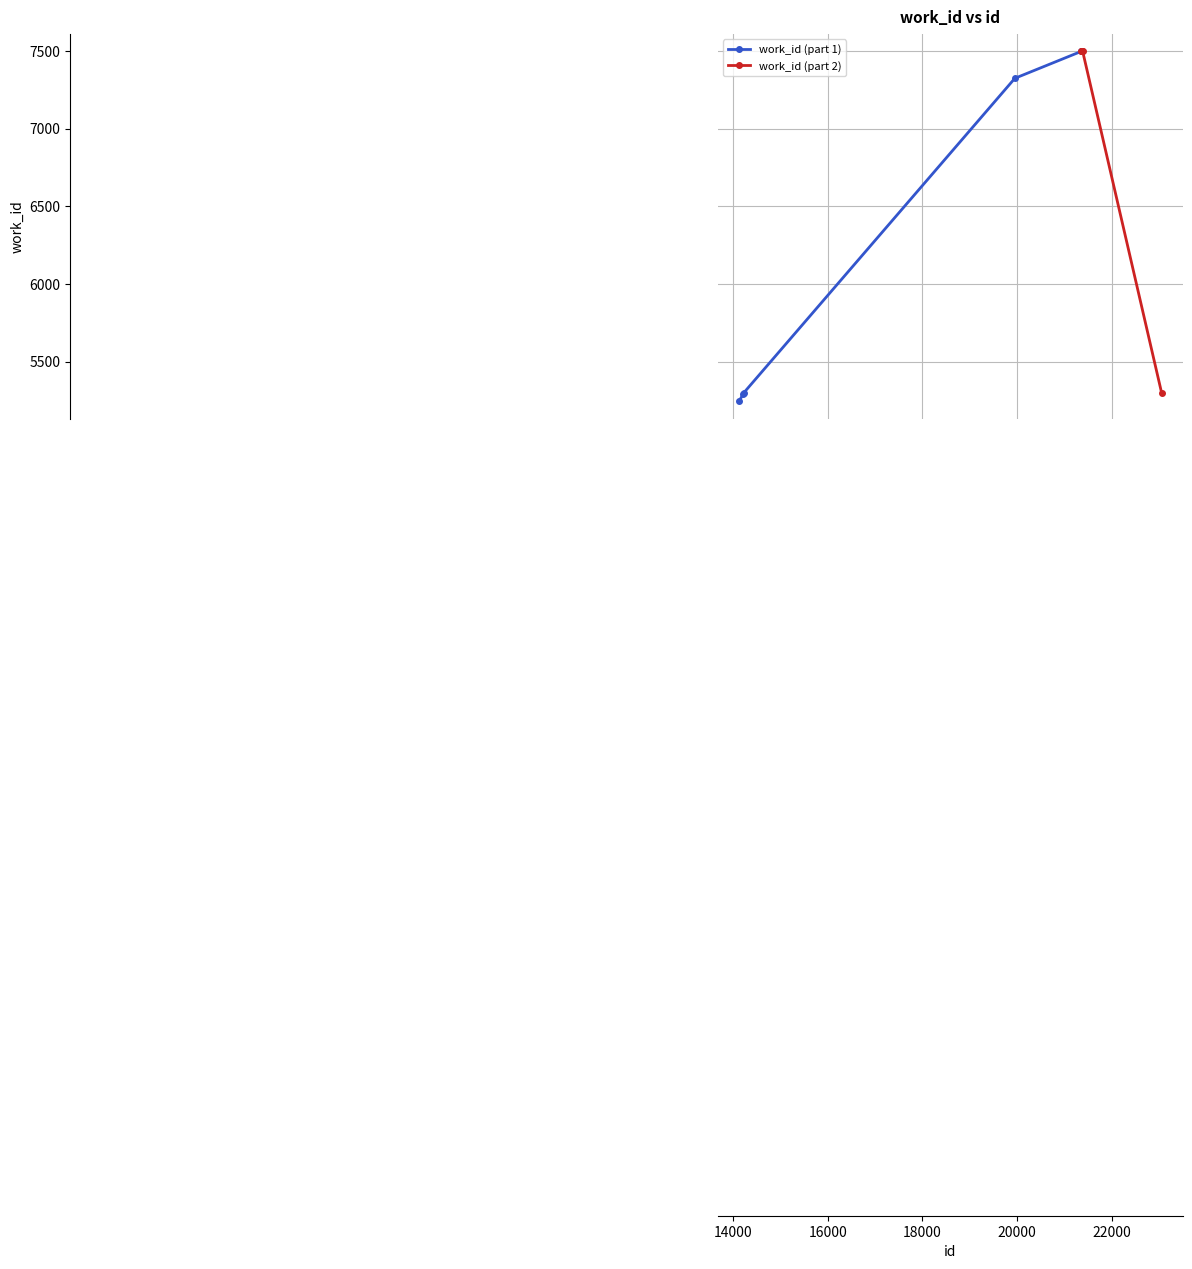

What is the value of the work_id (part 2) point at the 5th from the left?

5301